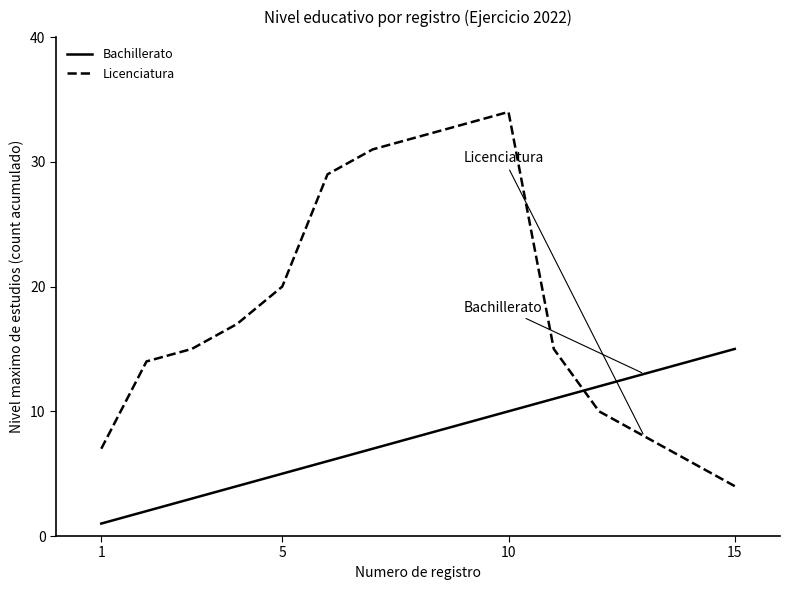

List the series in order of their overall mean, highest first.

Licenciatura, Bachillerato